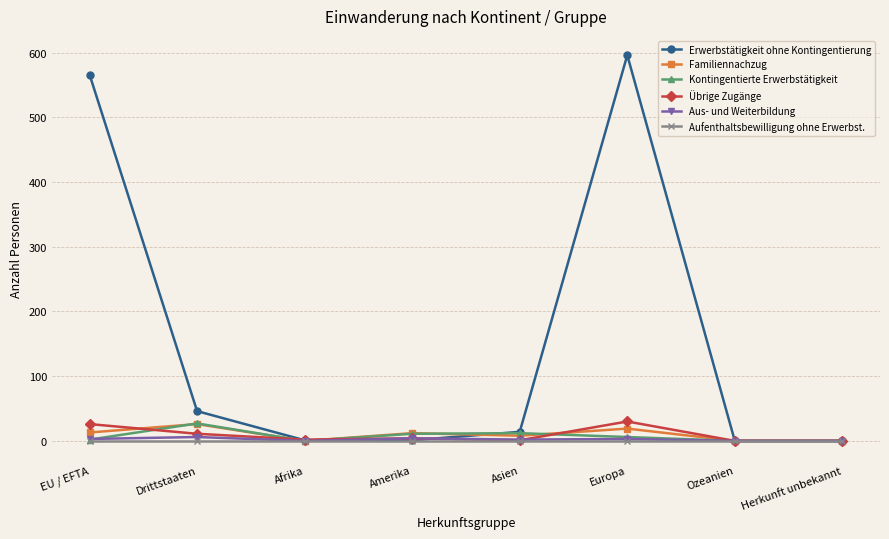

What is the difference between the maximum and minimum values in the Übrige Zugänge series?

30